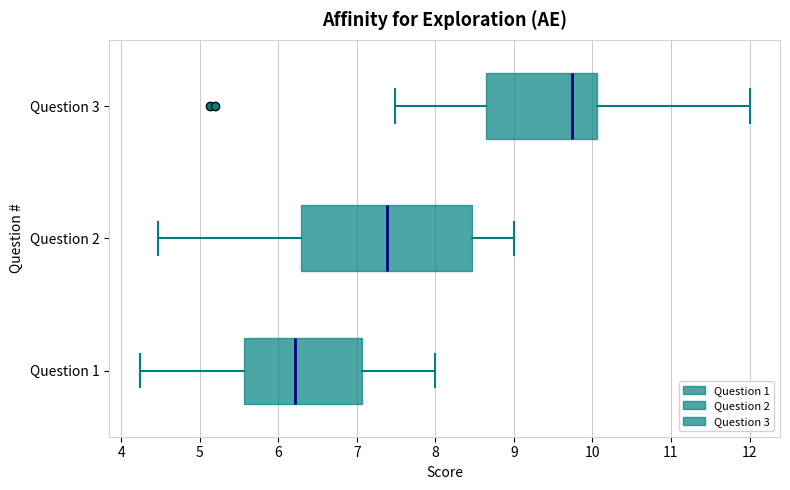

Reading bottom to top, read every box against the x-axis: the position of its median line, the range the box covers, and the ends of its whiskers. The values are not printed on the chart, so give them approximately, as read against the axis.

Question 1: median 6.2, box 5.6 to 7.1, whiskers 4.2 to 8.0
Question 2: median 7.4, box 6.3 to 8.5, whiskers 4.5 to 9.0
Question 3: median 9.7, box 8.6 to 10.1, whiskers 7.5 to 12.0